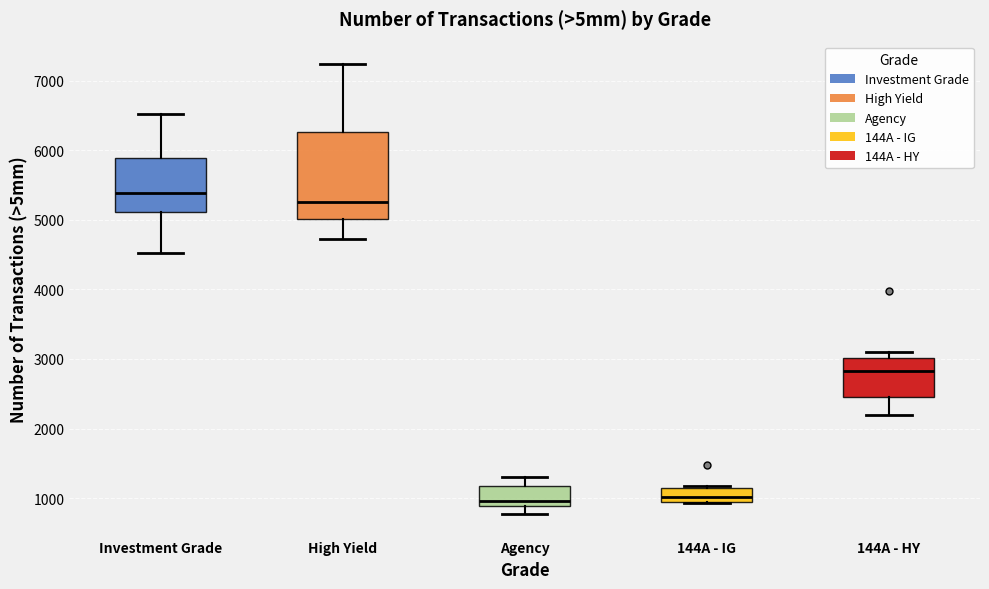

Comparing the boxes themselves (not the whiskers), which one is the tallest?

High Yield